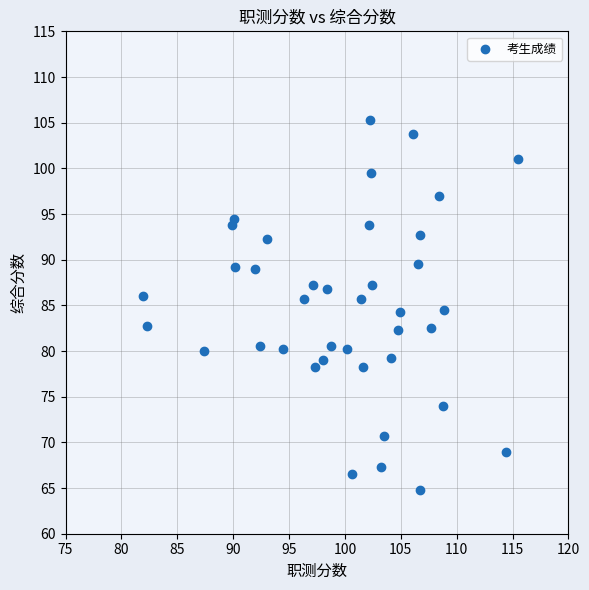

What is the range of X values (max minus min)?

33.6